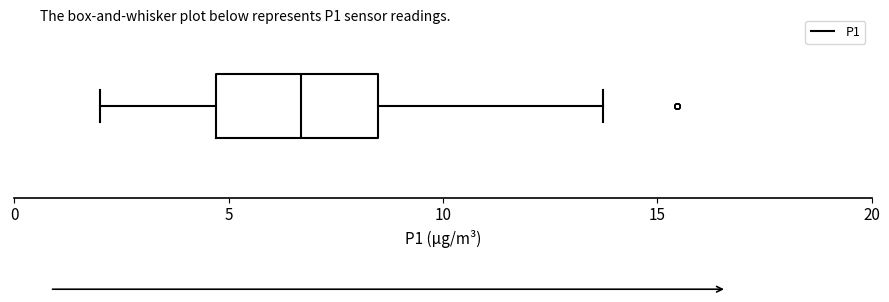

Where does the left whisker of the box end on the x-axis? The values are not printed on the chart, so give them approximately, as read against the axis.

2.0